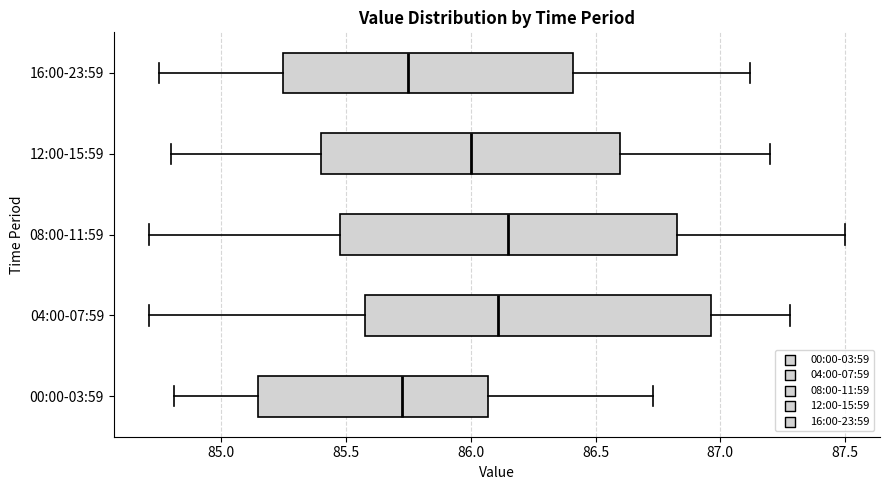

Reading bottom to top, read every box against the x-axis: the position of its median line, the range the box covers, and the ends of its whiskers. The values are not printed on the chart, so give them approximately, as read against the axis.

00:00-03:59: median 85.75, box 85.15 to 86.05, whiskers 84.80 to 86.75
04:00-07:59: median 86.10, box 85.60 to 86.95, whiskers 84.70 to 87.30
08:00-11:59: median 86.15, box 85.50 to 86.85, whiskers 84.70 to 87.50
12:00-15:59: median 86.00, box 85.40 to 86.60, whiskers 84.80 to 87.20
16:00-23:59: median 85.75, box 85.25 to 86.40, whiskers 84.75 to 87.10